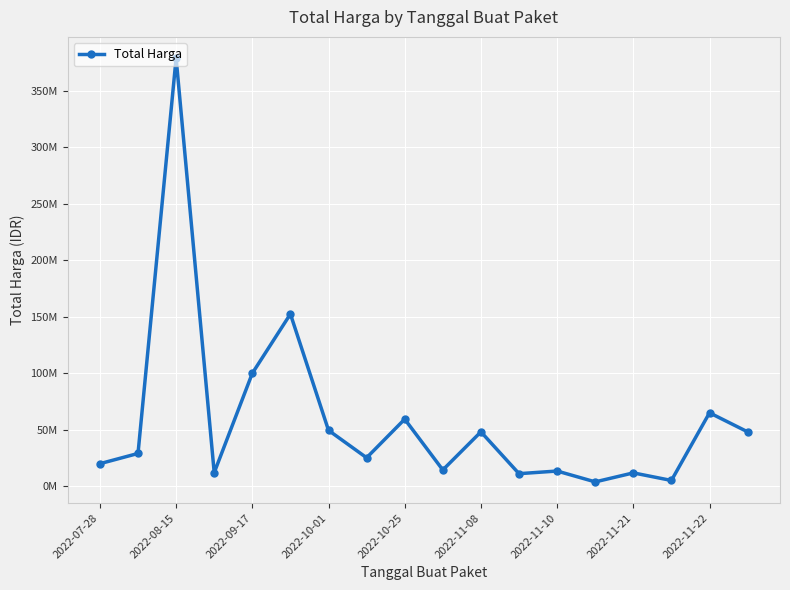

Does the chart have visible grid lines?

Yes